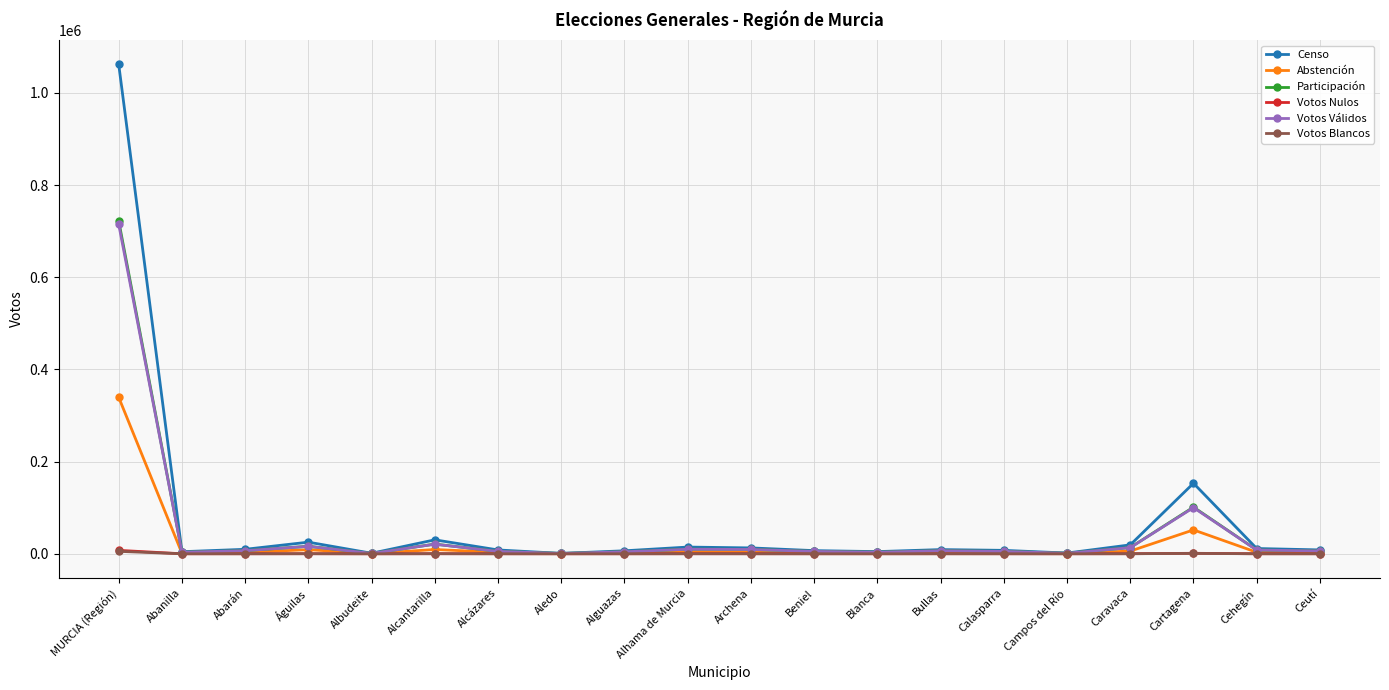

Does the chart have visible grid lines?

Yes